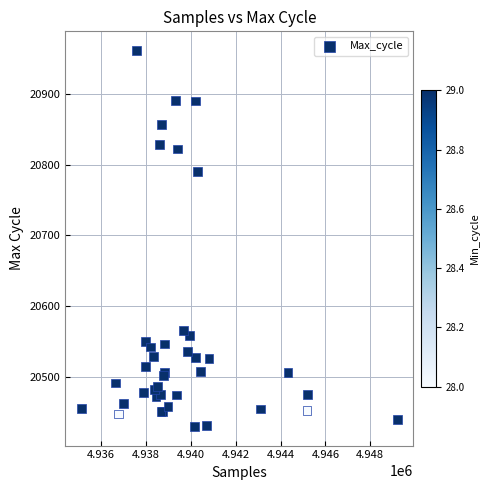

What Y value in the scatter plot is closest to 20695?

20790